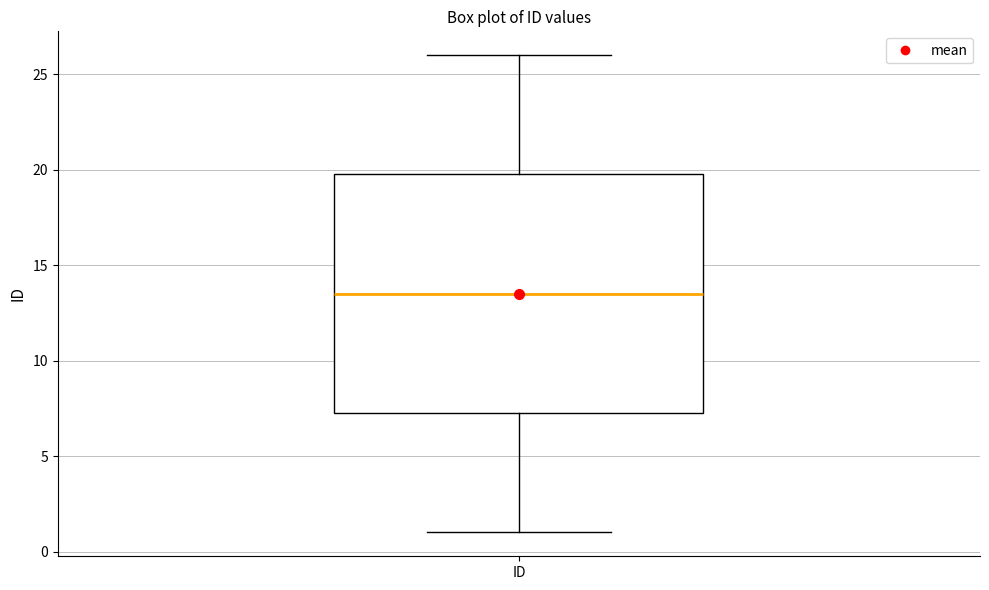

Transcribe this box plot: give where the median line is, the range the box spans, and where the two whiskers end, as read against the y-axis. The values are not printed on the chart, so give them approximately, as read against the axis.

median 13.5, box 7.5 to 20.0, whiskers 1.0 to 26.0